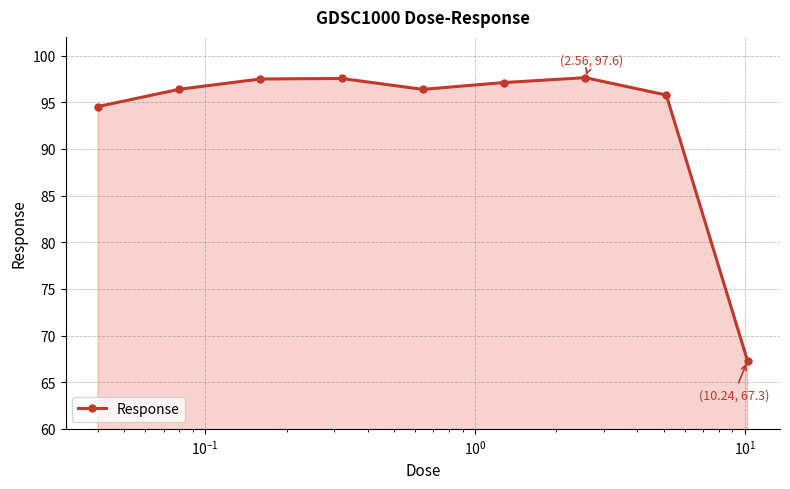

How many points are lower than both their immediate neighbors (excluding endpoints)?

1